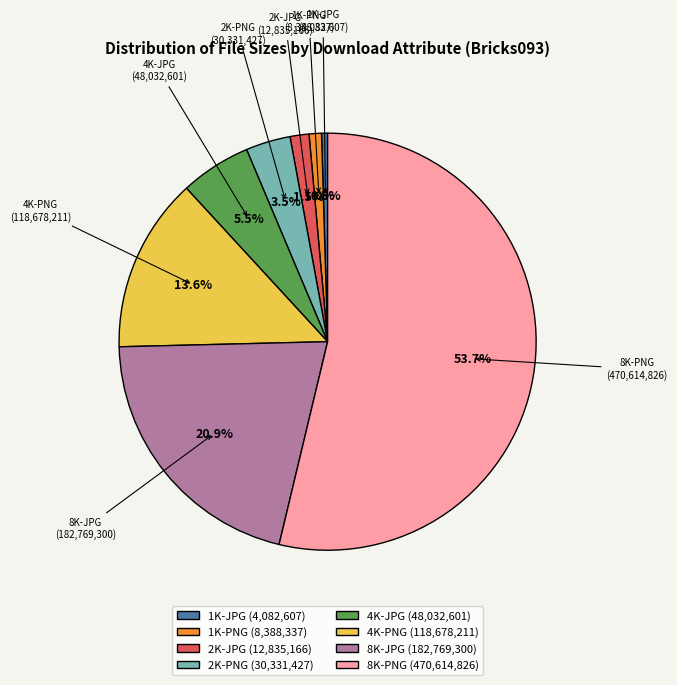

Is the sum of 8K-PNG (470,614,826) and 1K-JPG (4,082,607) greater than half?

Yes